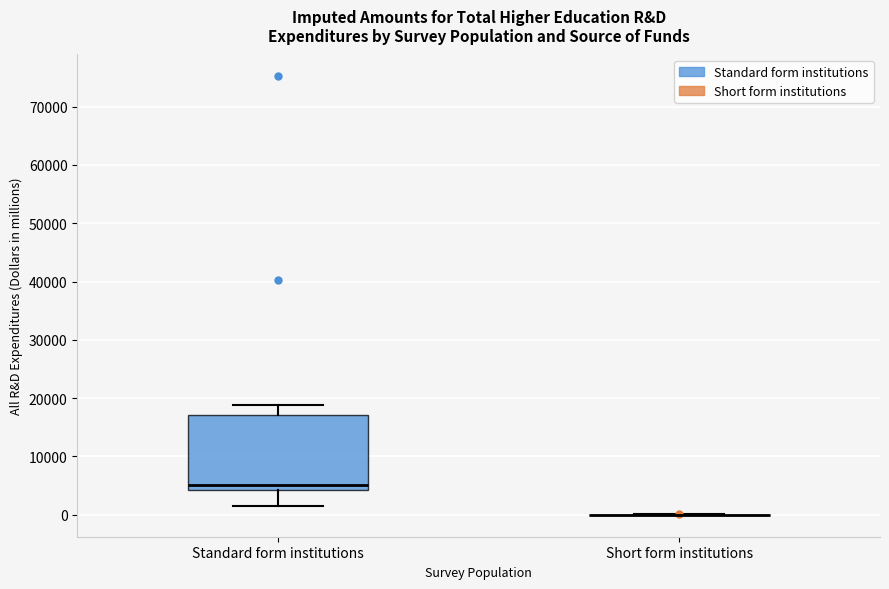

Which box is the tallest, from its lower edge to its upper edge?

Standard form institutions